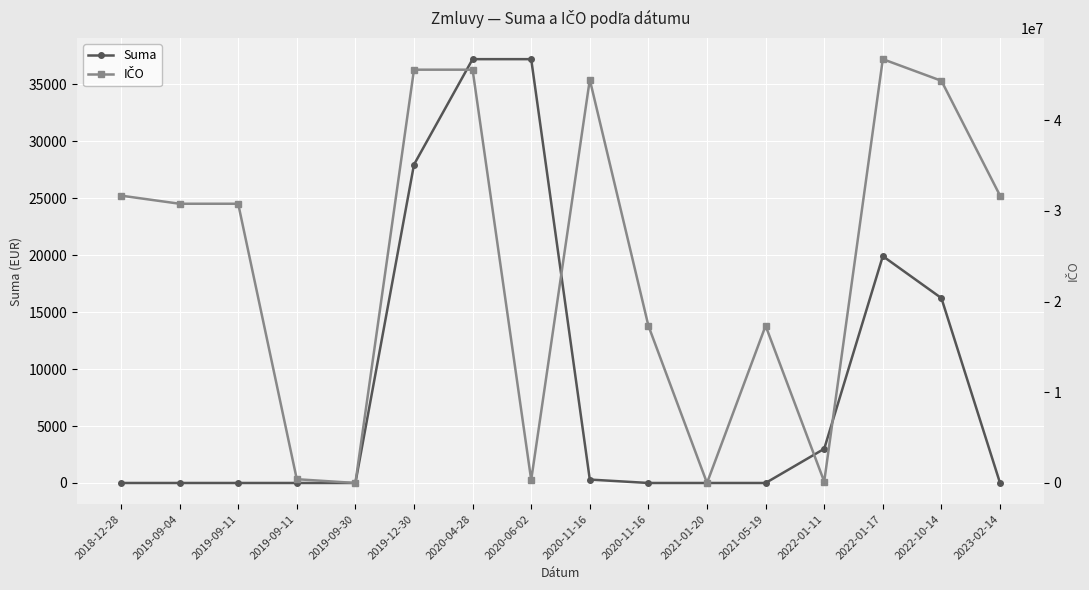

Which category has the highest value in the IČO series?

2022-01-17